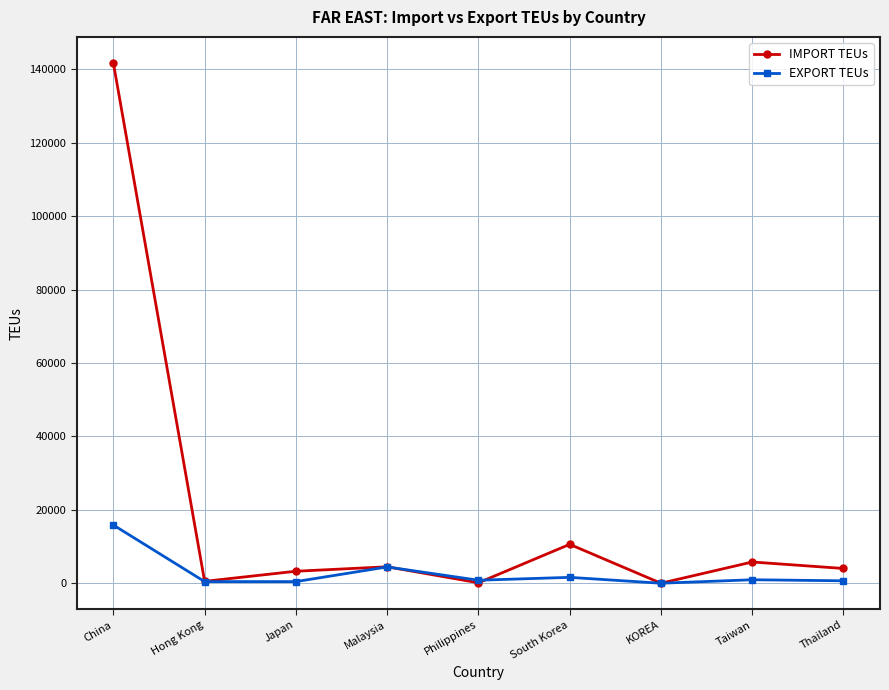

What is the total value across all series at Hong Kong?

955.0